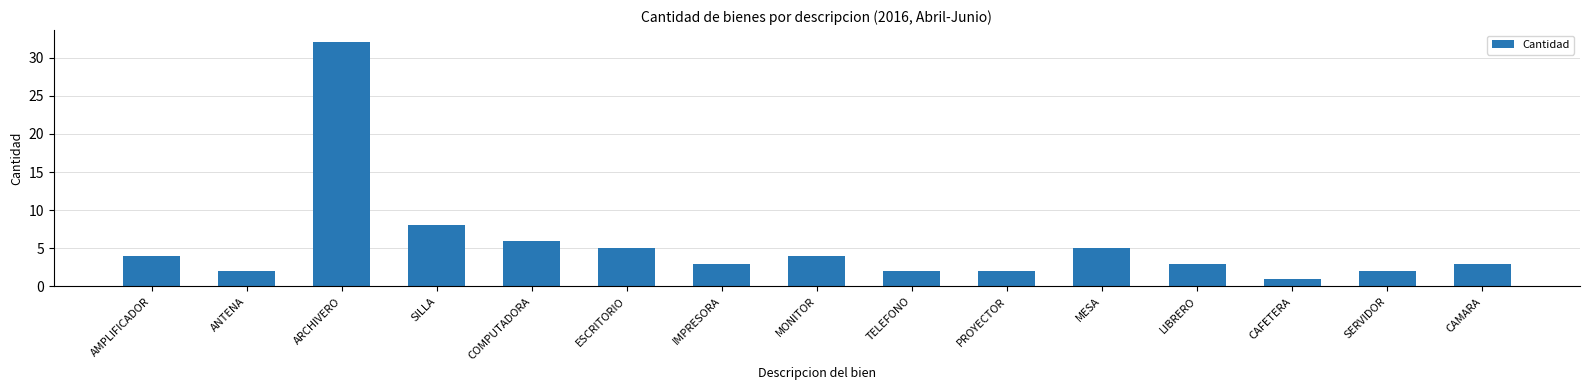

How many bars are there in total?

15